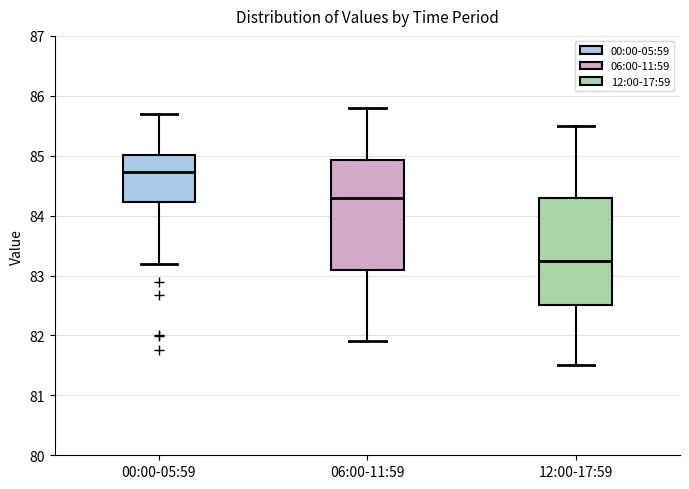

Which box's median line is the lowest?

12:00-17:59